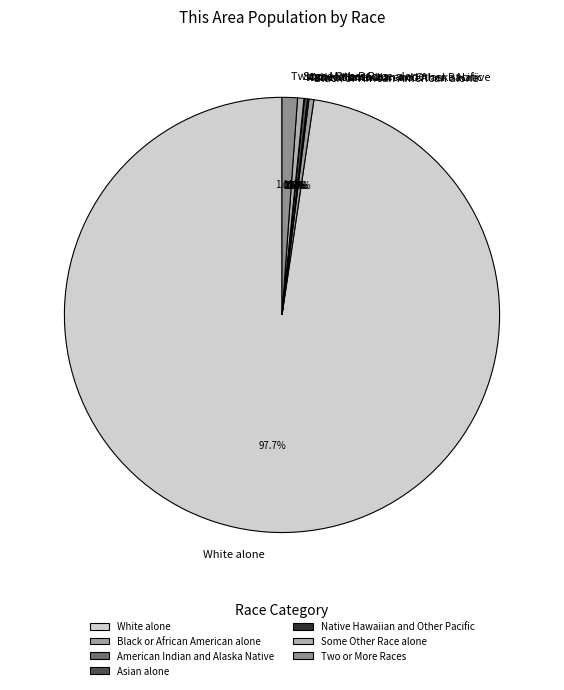

What is the majority slice?

White alone